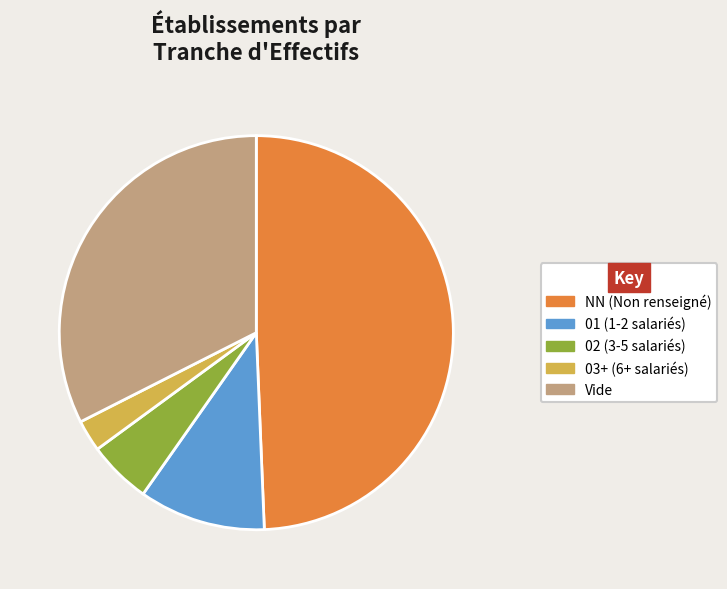

Is there a majority slice in this chart?

No